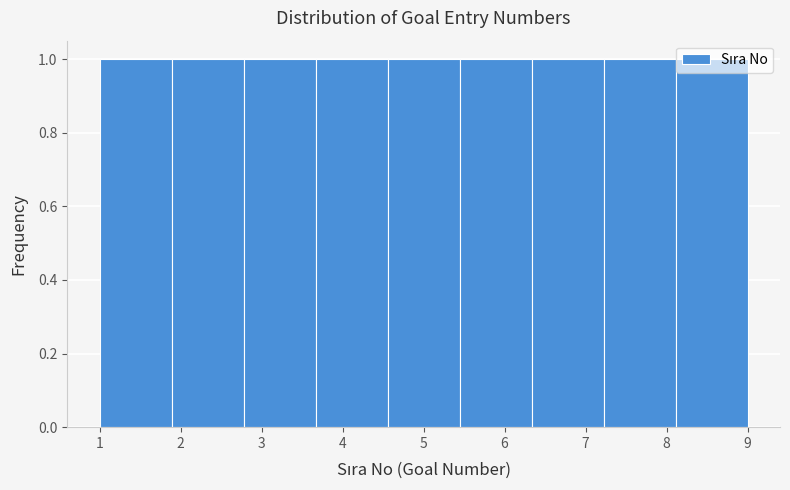

Reading left to right, transcribe this chart: for each bar, give the range it covers on the x-axis and its height. Neither the bar edges nor the heights are printed on the chart, so give them approximately, as read against the axes.

1.0 to 1.9: 1
1.9 to 2.8: 1
2.8 to 3.7: 1
3.7 to 4.6: 1
4.6 to 5.4: 1
5.4 to 6.3: 1
6.3 to 7.2: 1
7.2 to 8.1: 1
8.1 to 9.0: 1